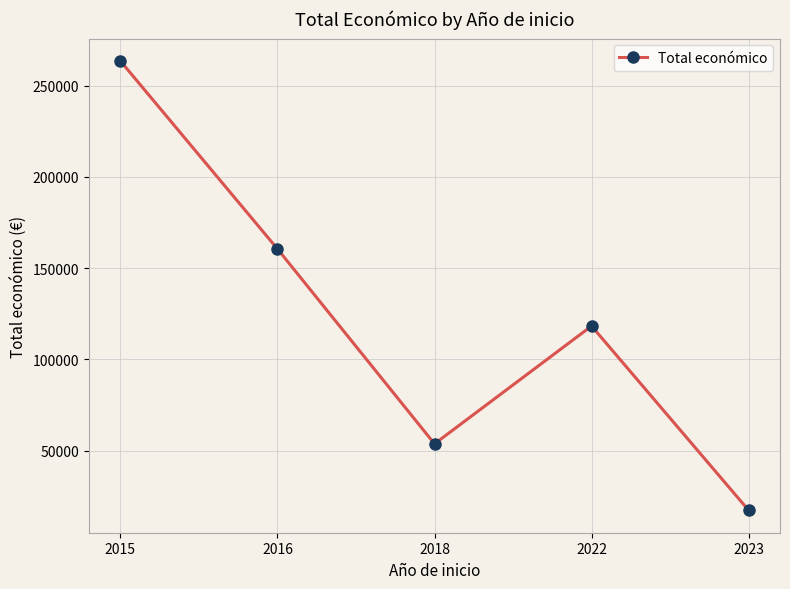

What is the change in value from 2016 to 2022?

-42256